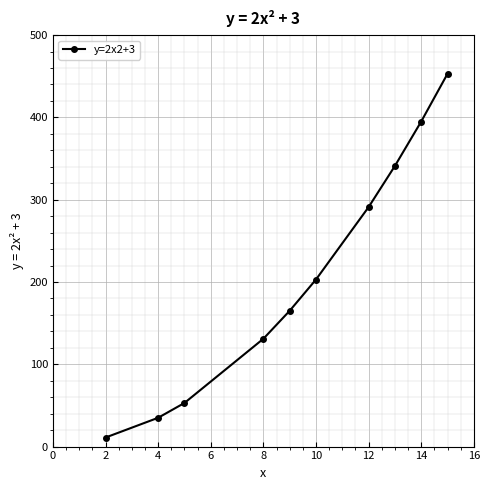

What is the average value?

208